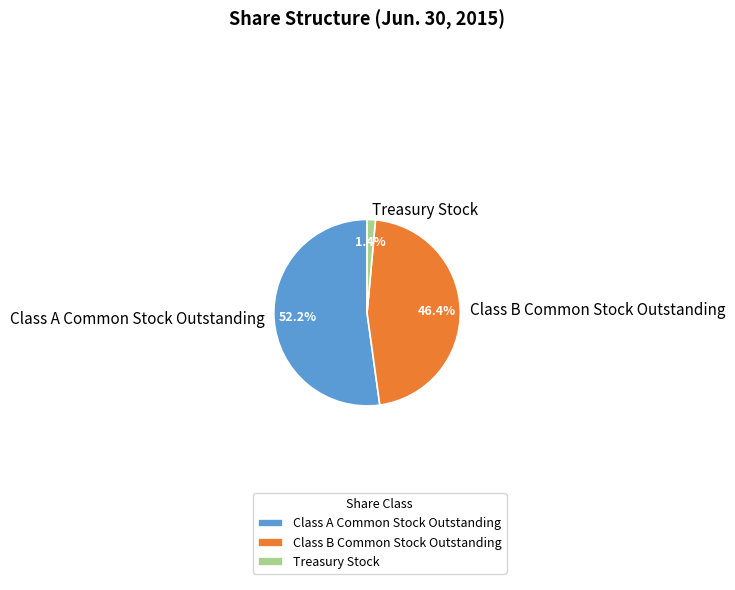

What is the smallest slice in the pie chart?

Treasury Stock